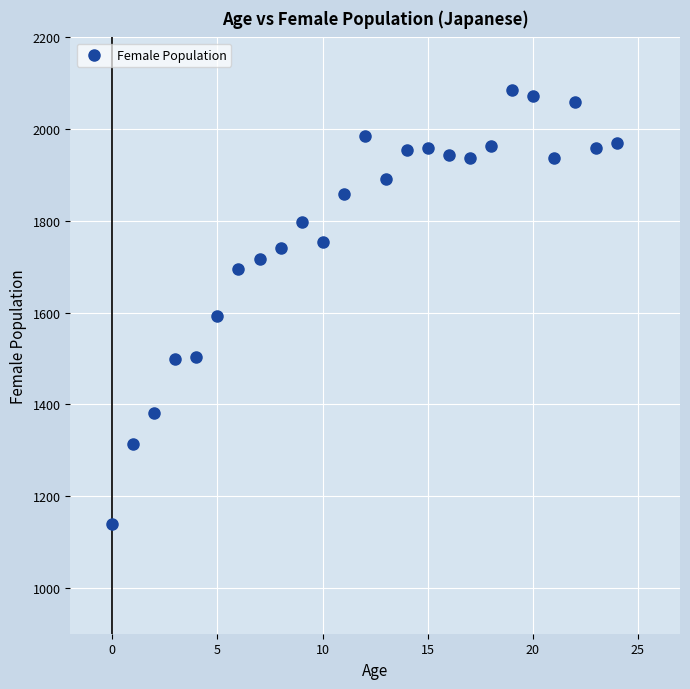

What Y value in the scatter plot is closest to 1612?

1593